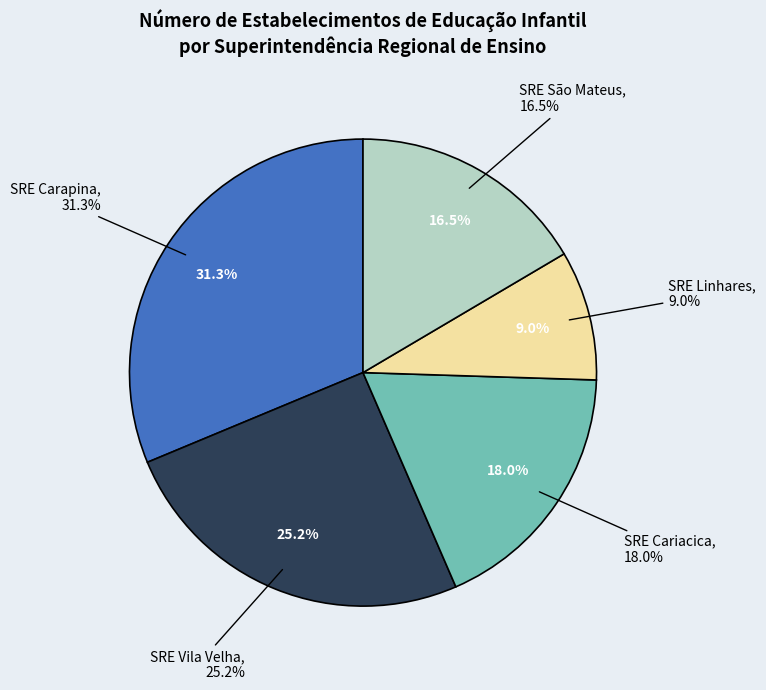

Is the sum of SRE São Mateus and SRE Vila Velha greater than half?

No